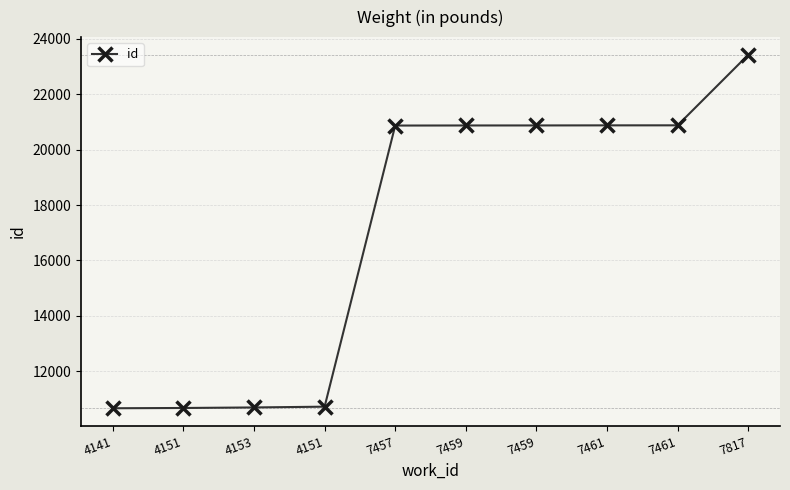

Reading left to right, extract all data points from this chart.

10665	10675	10694	10722	20871	20874	20875	20878	20879	23426